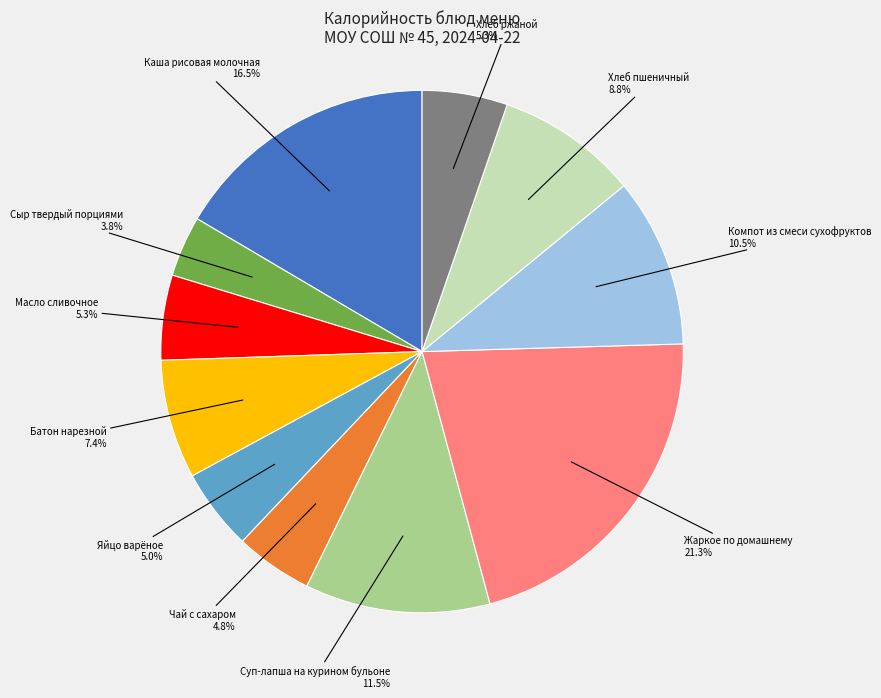

To the nearest percent, what percentage of the pie is Масло сливочное?

5%